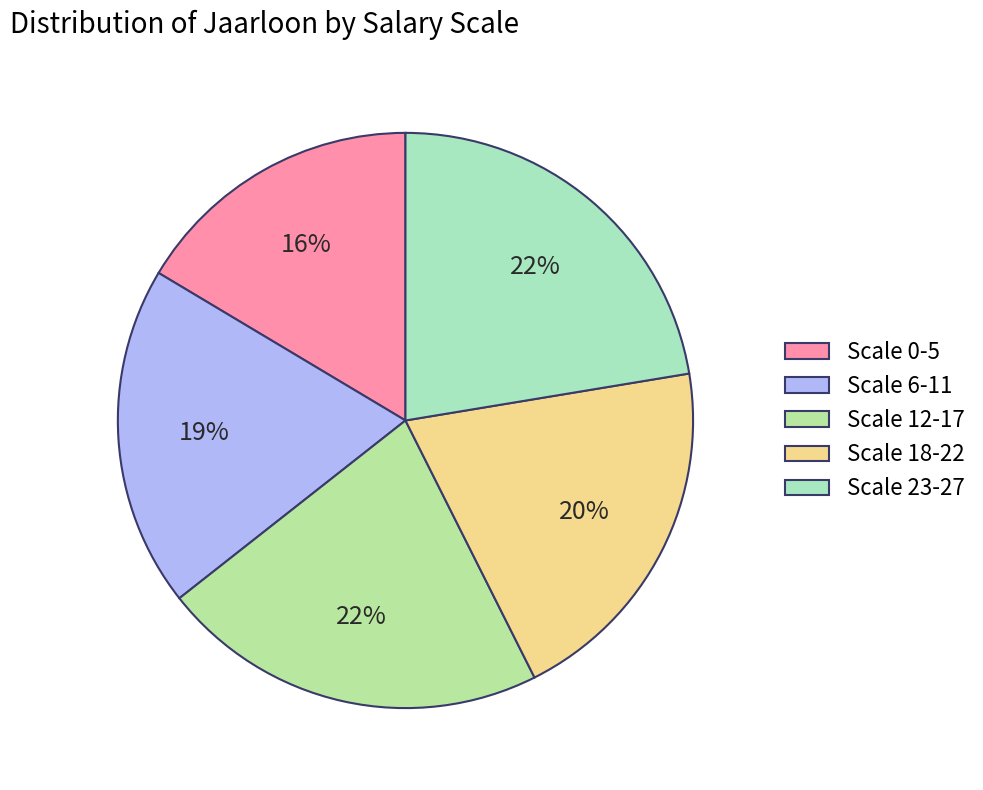

How many segments does this pie chart have?

5